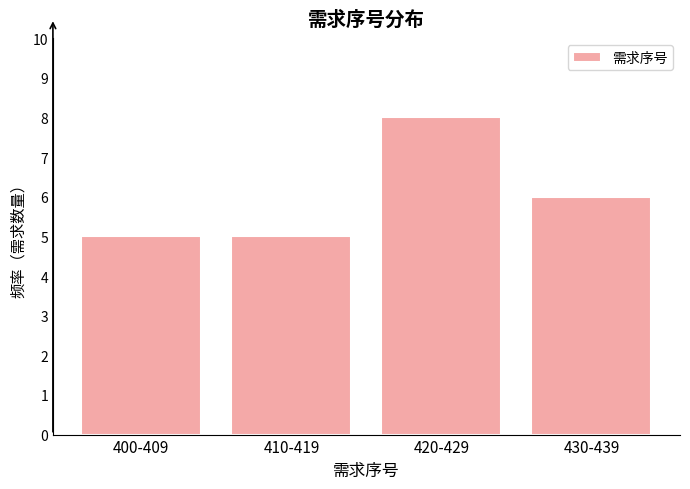

Reading left to right, extract all data points from this chart.

5	5	8	6